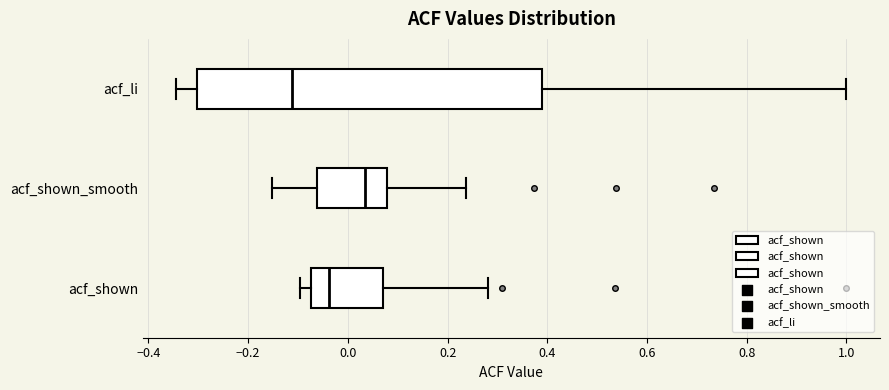

Which box has the furthest to the left median line?

acf_li